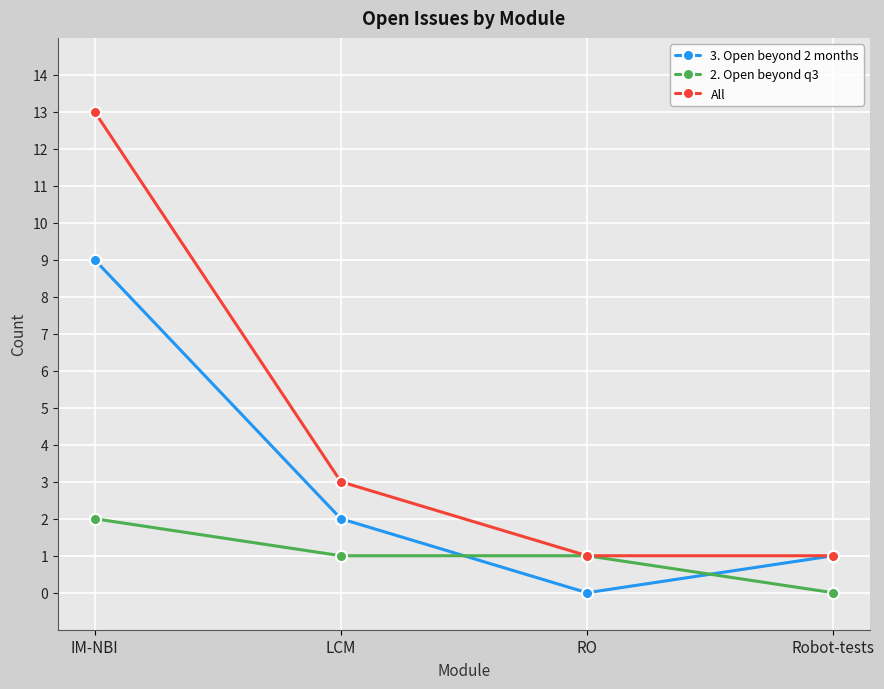

Where is All nearest to the value 7?

LCM